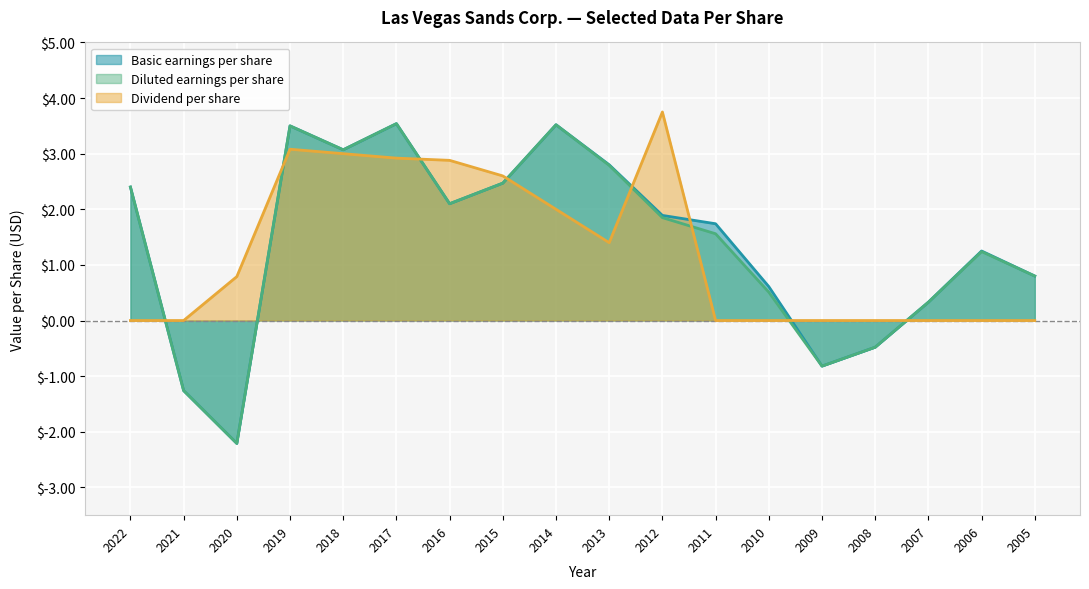

Where do Diluted earnings per share and Dividend per share first cross each other?

2022 and 2021